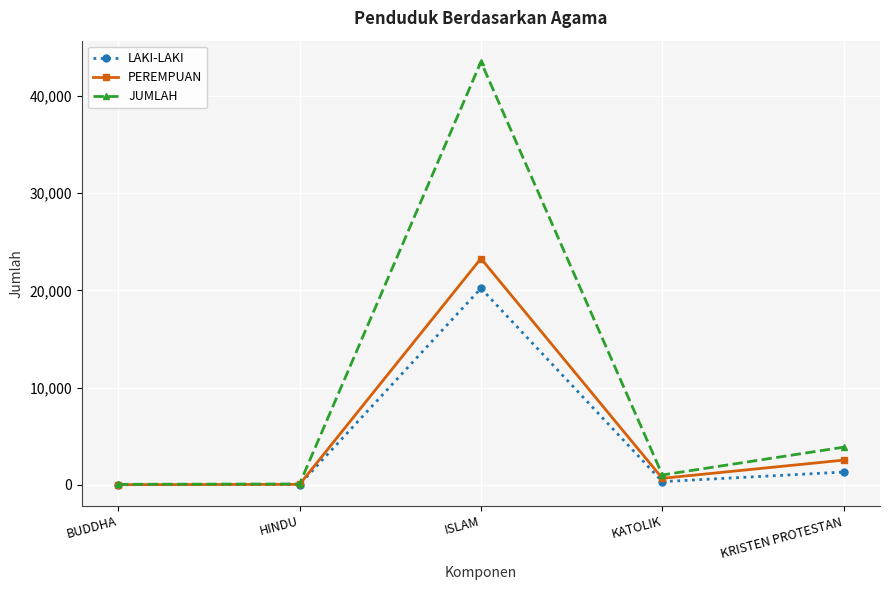

Is it true that PEREMPUAN equals 2557 at KRISTEN PROTESTAN?

True